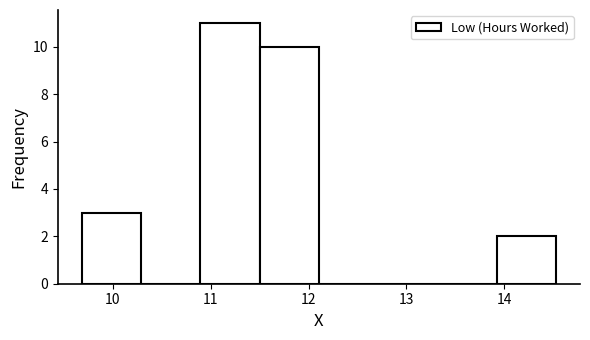

Over which range of the x-axis is the bar tallest?

10.9 to 11.5